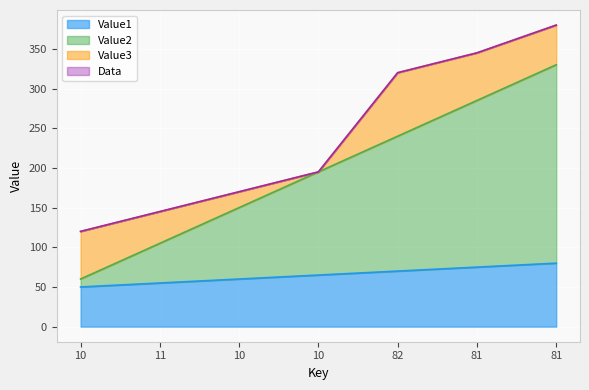

At which label does Value2 reach its peak?

81